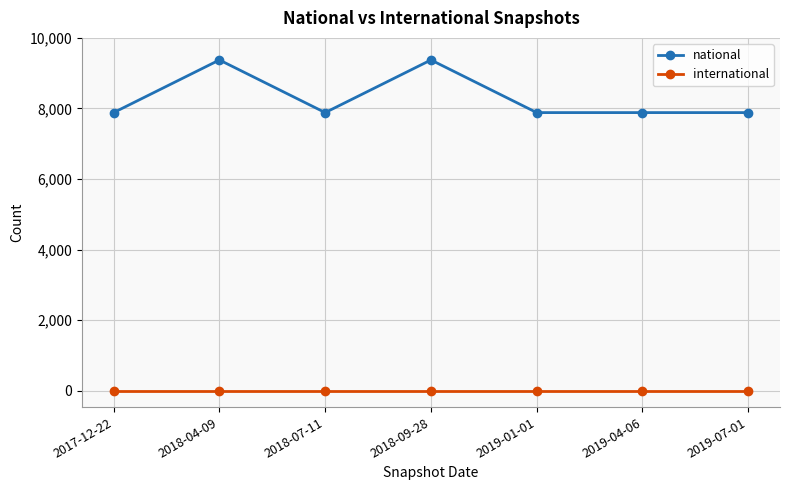

Rank the series by their maximum value, from highest to lowest.

national, international